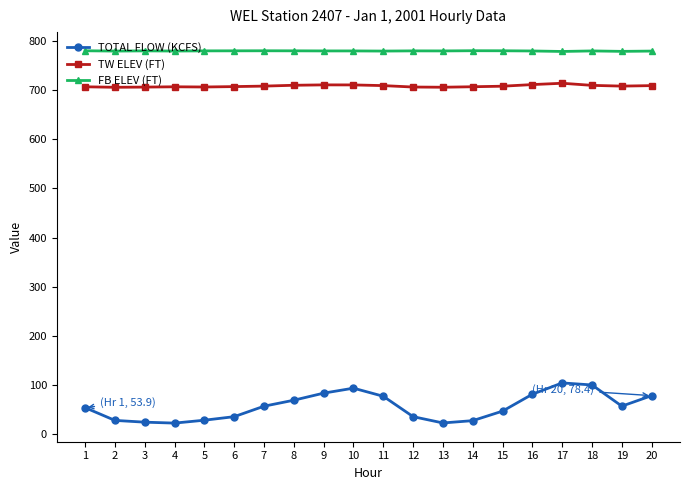

Is it true that TW ELEV (FT) equals 925.5 at 5?

False